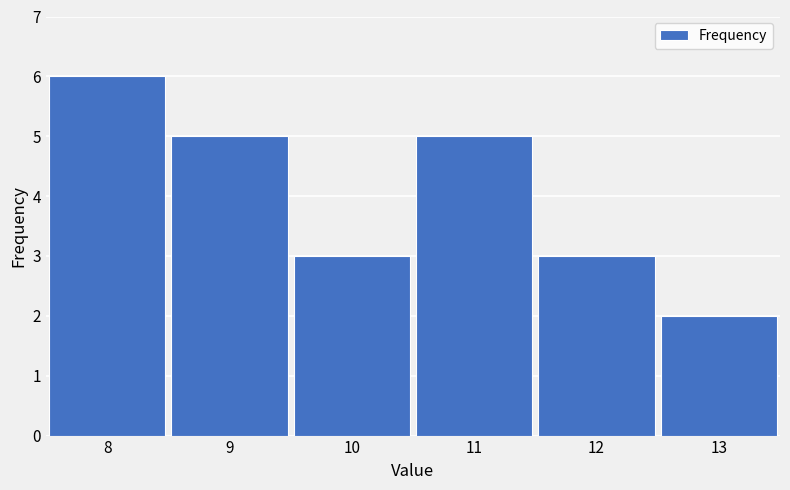

Reading right to left, transcribe all the data shown in this chart.

2	3	5	3	5	6